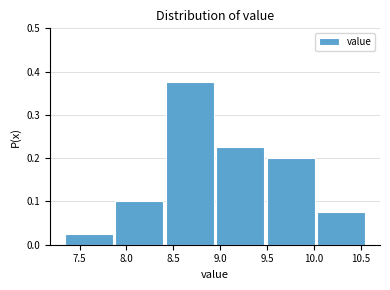

How tall is the bar that spans 10.00 to 10.55 on the x-axis? Neither the bar edges nor the heights are printed on the chart, so give them approximately, as read against the axes.

0.08